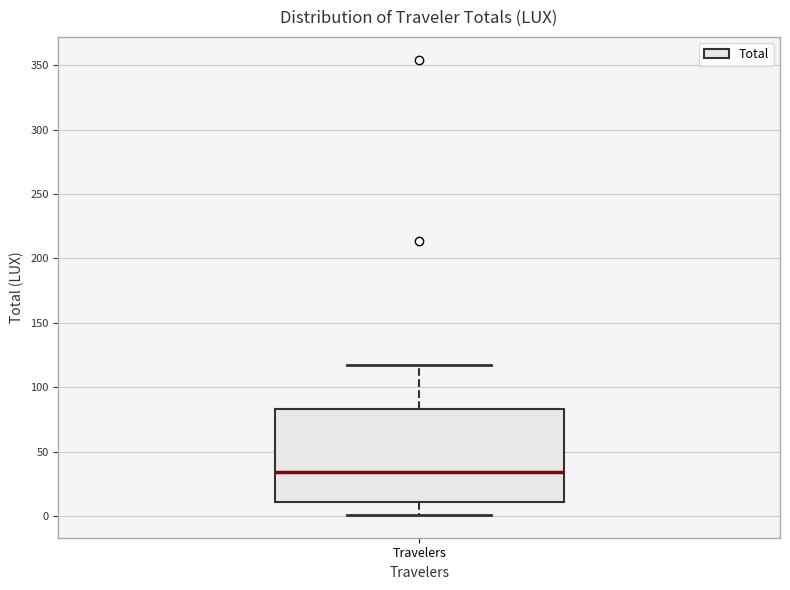

Where does the median line of the box for Travelers sit on the y-axis? The values are not printed on the chart, so give them approximately, as read against the axis.

35